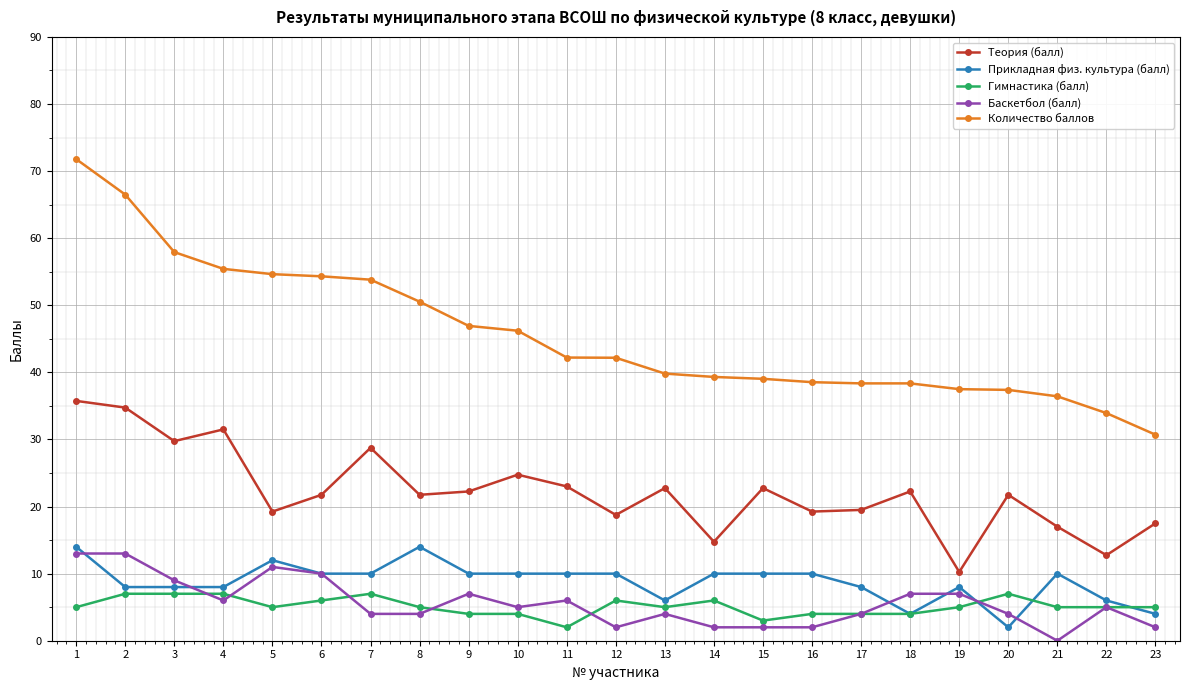

What is the value of the Теория (балл) point at the 23rd from the left?

17.5